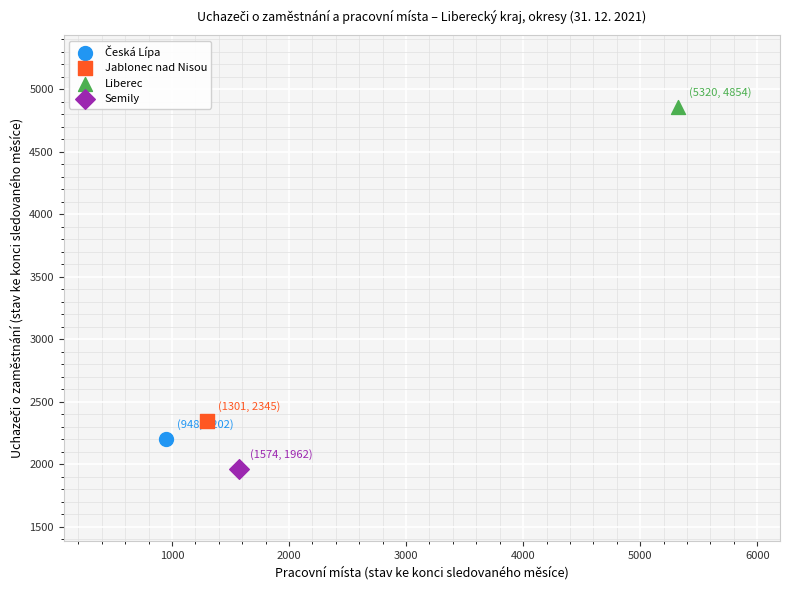

Which series contains the highest Y value?

Liberec